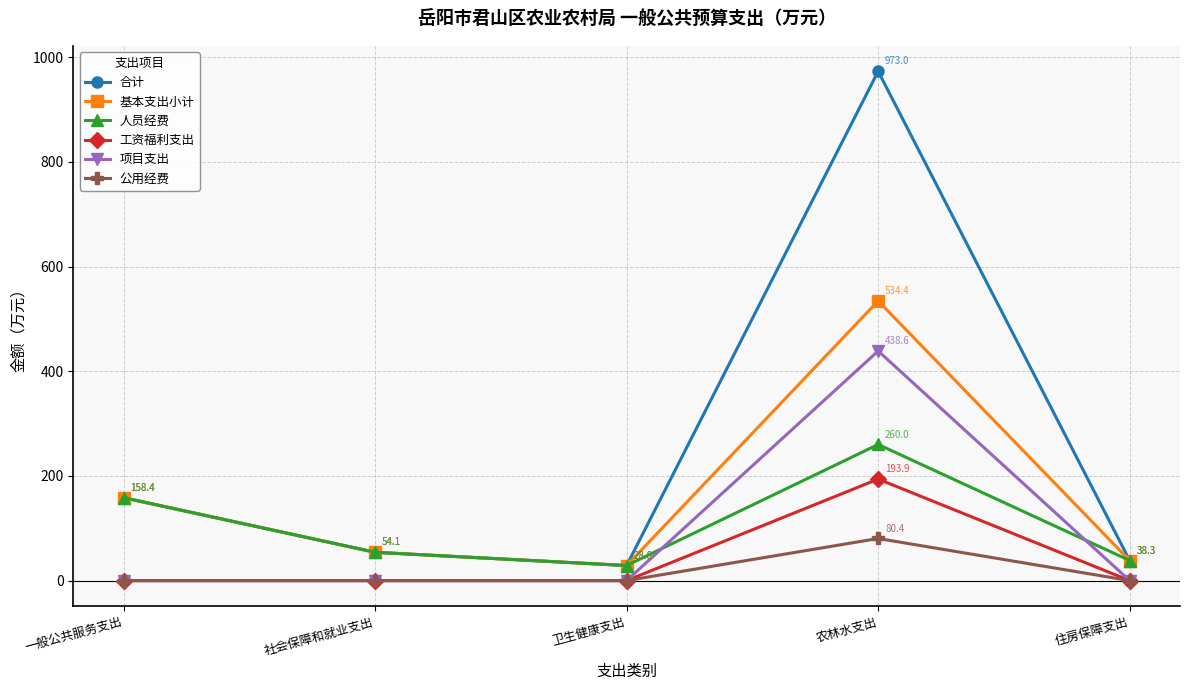

What is the label of the 2nd point from the left?

社会保障和就业支出